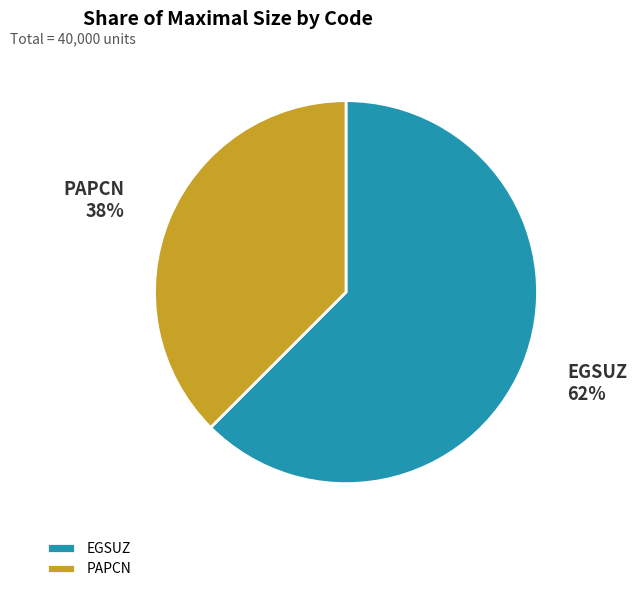

What percentage is the PAPCN slice, to the nearest percent?

38%